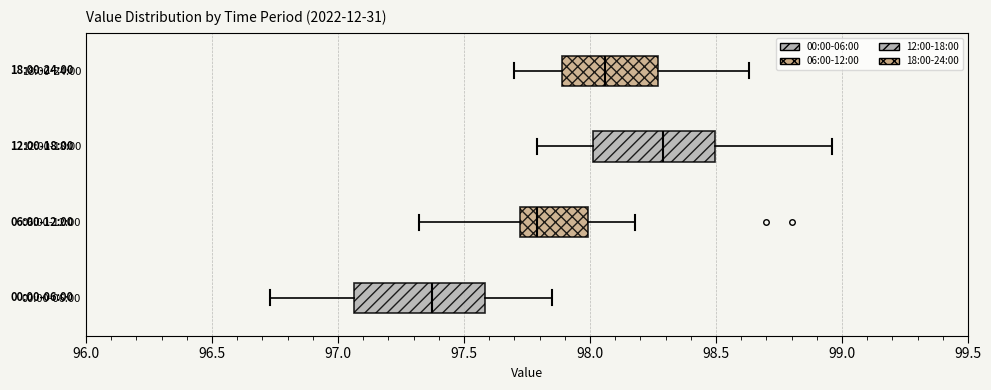

Which box's median line is the furthest to the right?

12:00-18:00